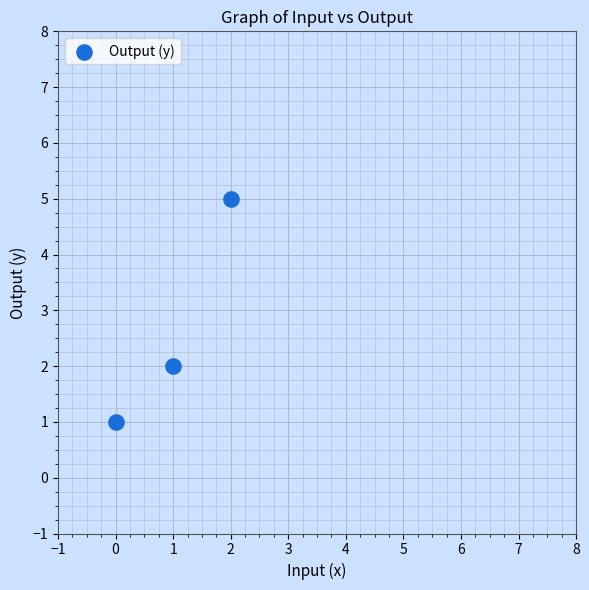

What is the average Y value?

3